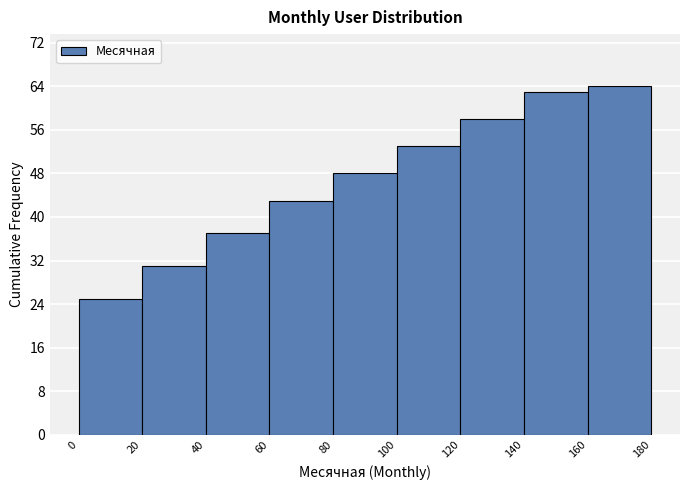

Reading left to right, list every bar in this chart as the range it spans on the x-axis followed by its height. The values are not printed on the chart, so give them approximately, as read against the axis.

0 to 20: 25
20 to 40: 31
40 to 60: 37
60 to 80: 43
80 to 100: 48
100 to 120: 53
120 to 140: 58
140 to 160: 63
160 to 180: 64